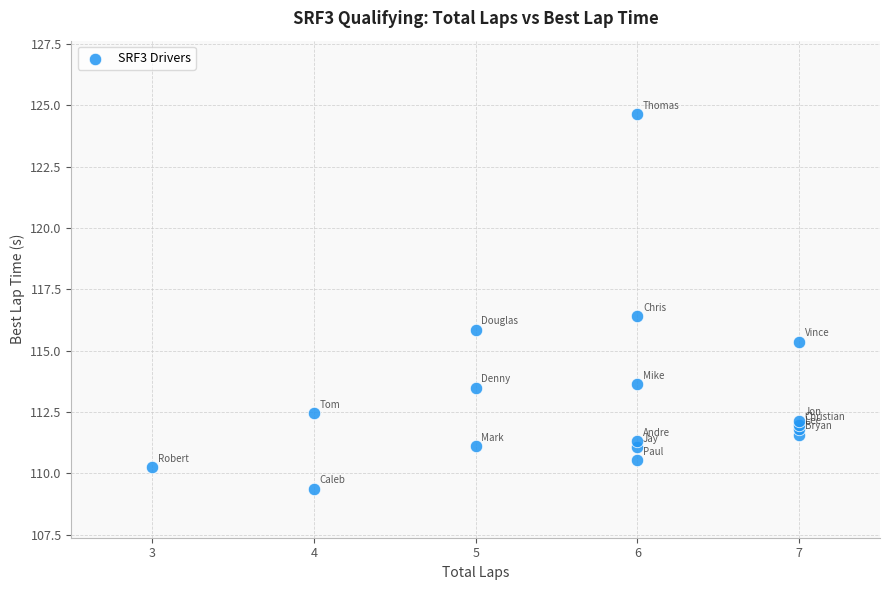

What Y value in the scatter plot is closest to 117?

116.4